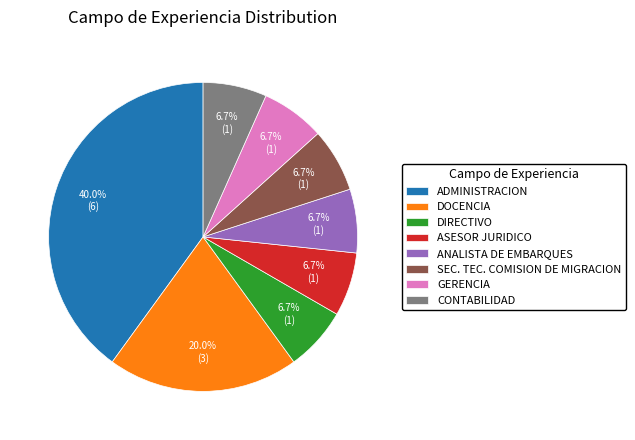

Does DOCENCIA account for over 50% of the chart?

No